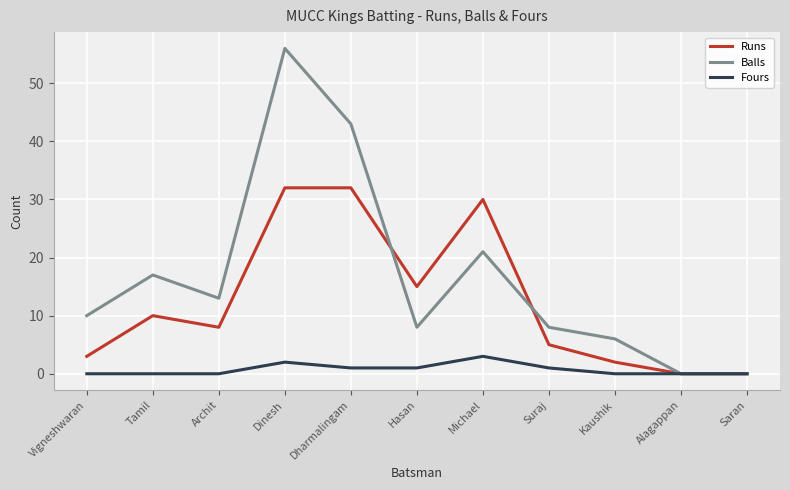

What position from the right is Dinesh?

8